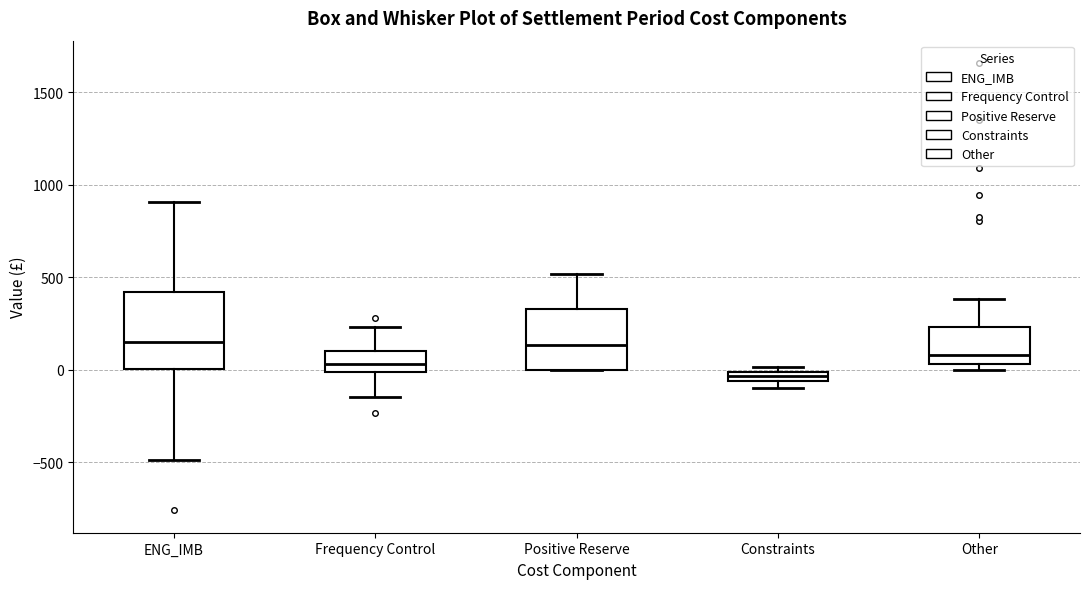

Comparing the boxes themselves (not the whiskers), which one is the tallest?

ENG_IMB